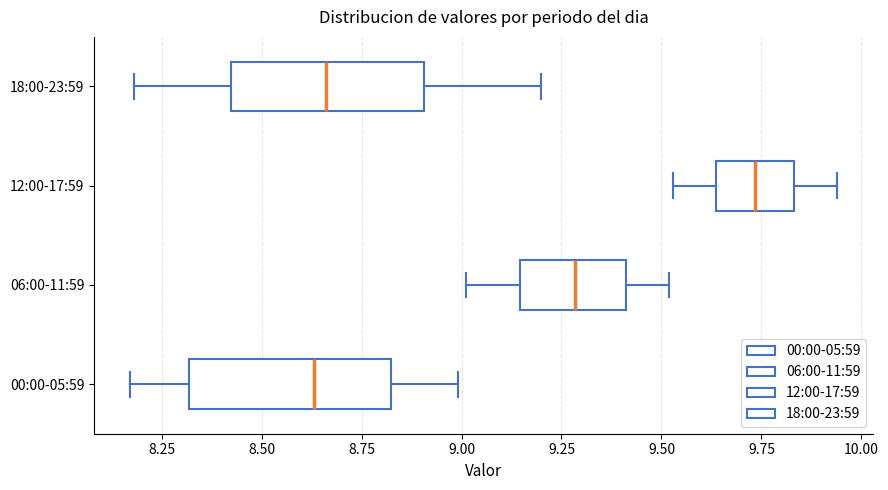

Where does the left whisker of the box for 18:00-23:59 end on the x-axis? The values are not printed on the chart, so give them approximately, as read against the axis.

8.20